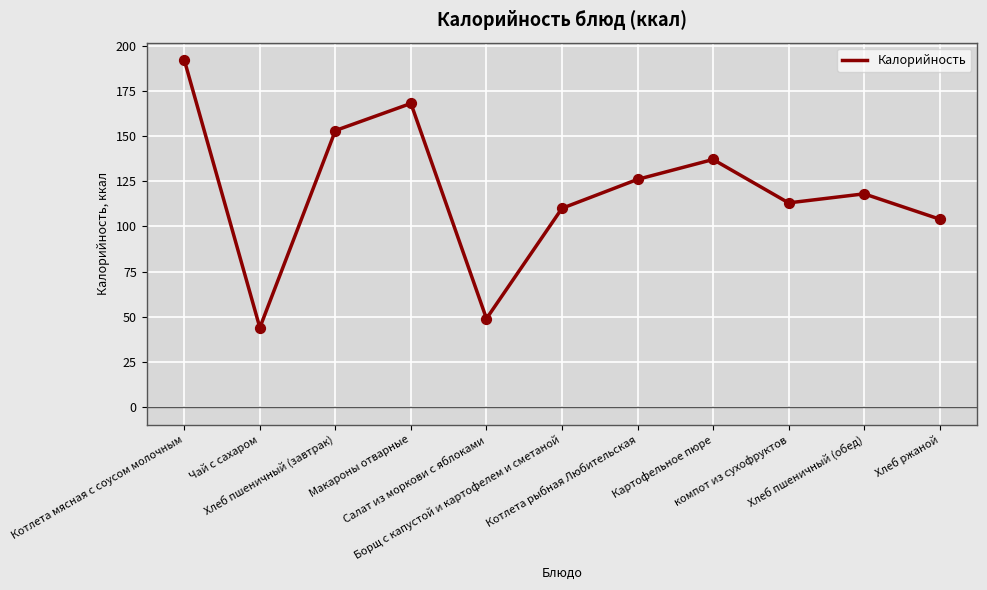

What is the change in value from Котлета мясная с соусом молочным to Картофельное пюре?

-55